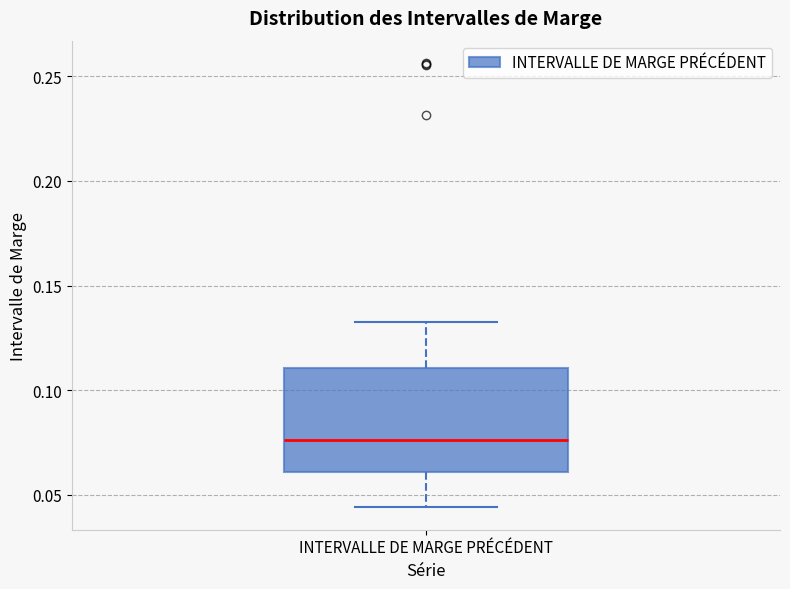

Where does the upper whisker of the box for INTERVALLE DE MARGE PRÉCÉDENT end on the y-axis? The values are not printed on the chart, so give them approximately, as read against the axis.

0.130